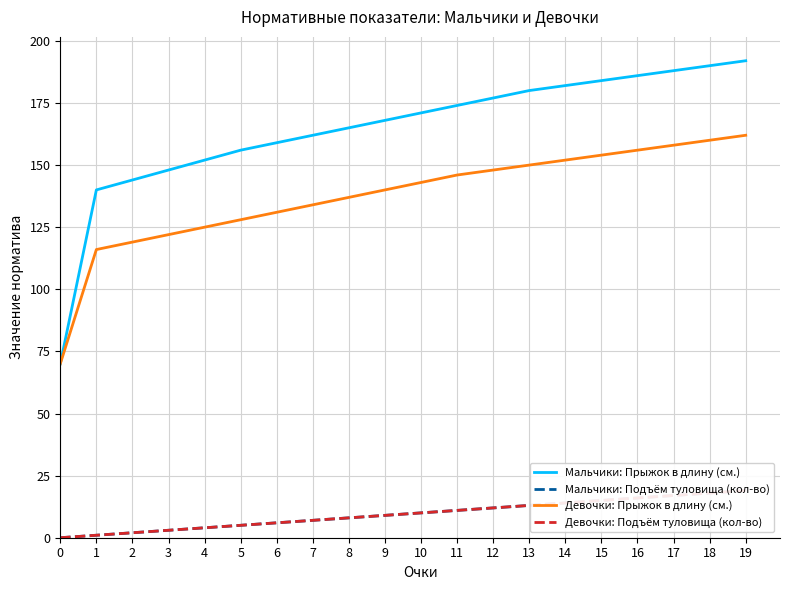

Rank the categories by Мальчики: Подъём туловища (кол-во) value from highest to lowest.

19, 18, 17, 16, 15, 14, 13, 12, 11, 10, 9, 8, 7, 6, 5, 4, 3, 2, 1, 0